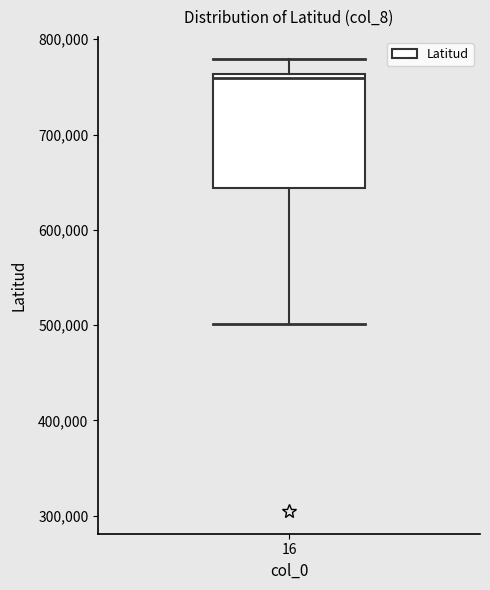

Where is the lower edge of the box at x = 16 on the y-axis? The values are not printed on the chart, so give them approximately, as read against the axis.

640000